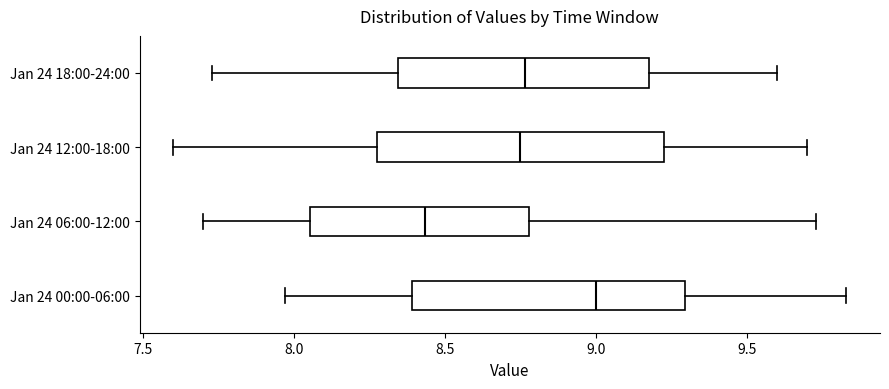

Which box has the furthest to the left median line?

Jan 24 06:00-12:00